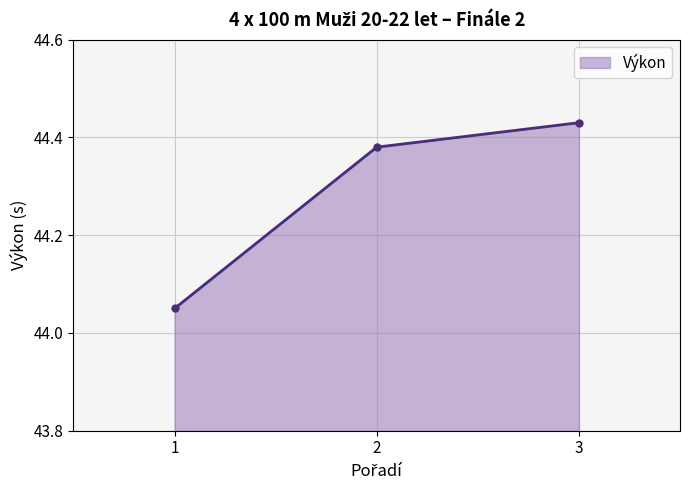

The value at 1 is 29.8. True or false?

False